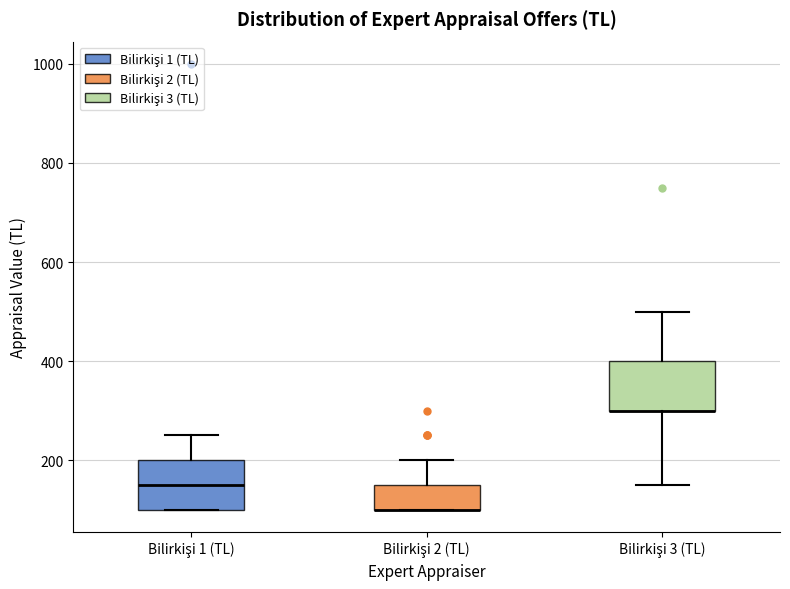

Reading left to right, transcribe this box plot: for each box, give where its median line is, the range the box spans, and where its two whiskers end, as read against the y-axis. The values are not printed on the chart, so give them approximately, as read against the axis.

Bilirkişi 1 (TL): median 160, box 100 to 200, whiskers 100 to 260
Bilirkişi 2 (TL): median 100 (drawn on the box's lower edge), box 100 to 160, whiskers 100 to 200
Bilirkişi 3 (TL): median 300 (drawn on the box's lower edge), box 300 to 400, whiskers 160 to 500